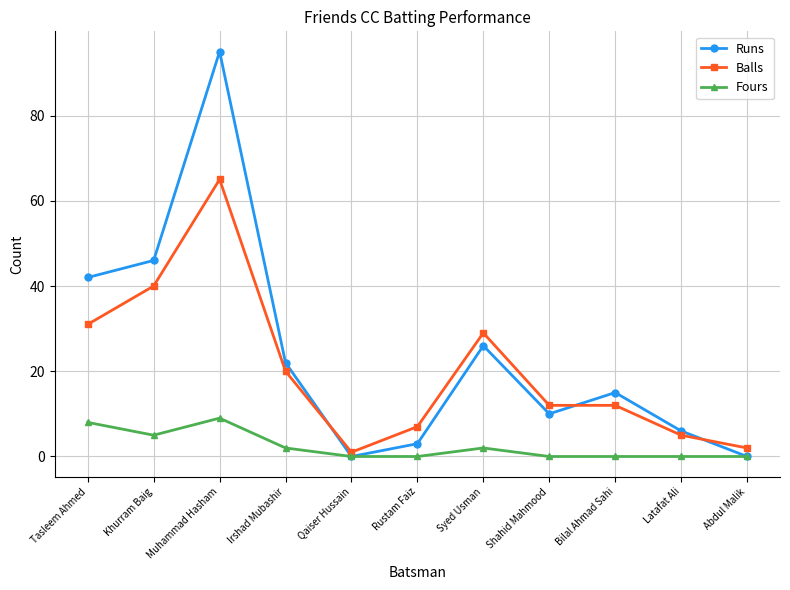

The value of Fours at Abdul Malik is 0. True or false?

True